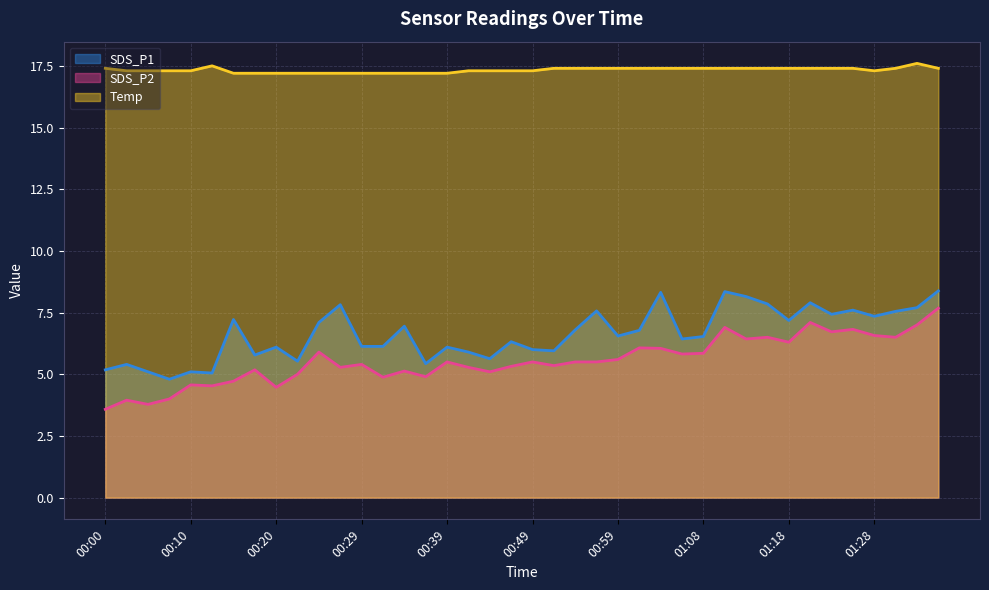

How many values in the SDS_P1 series are below 6?

12